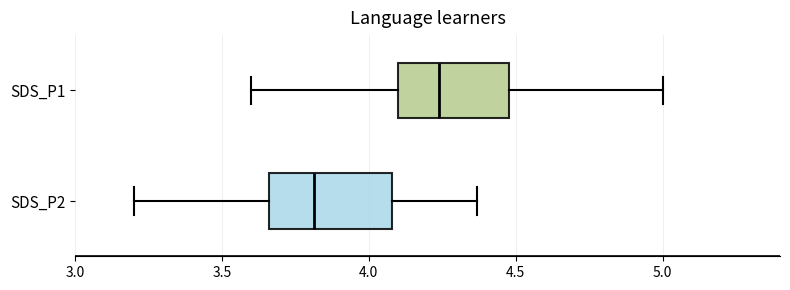

Where does the median line of the box for SDS_P2 sit on the x-axis? The values are not printed on the chart, so give them approximately, as read against the axis.

3.80